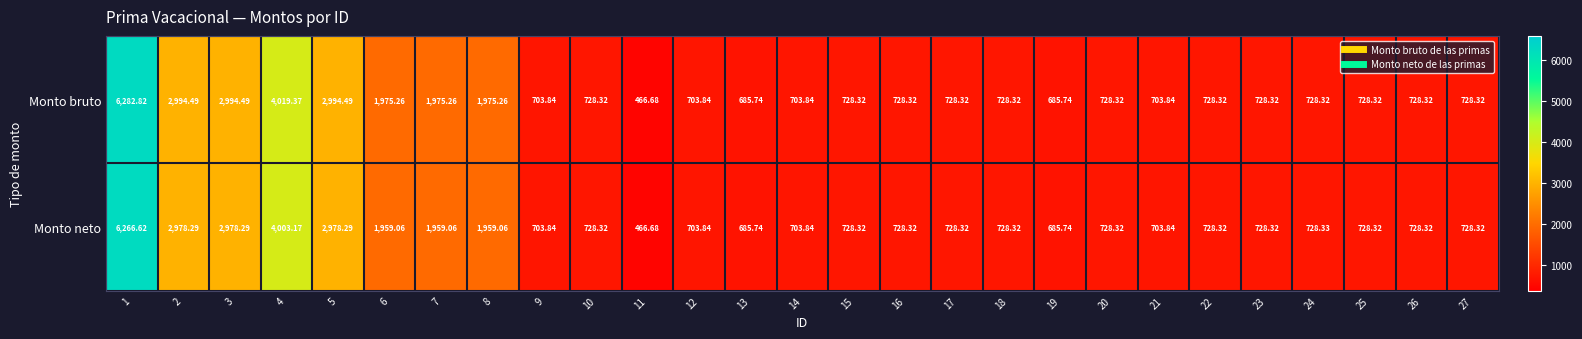

List the series in order of their overall mean, highest first.

Monto bruto, Monto neto